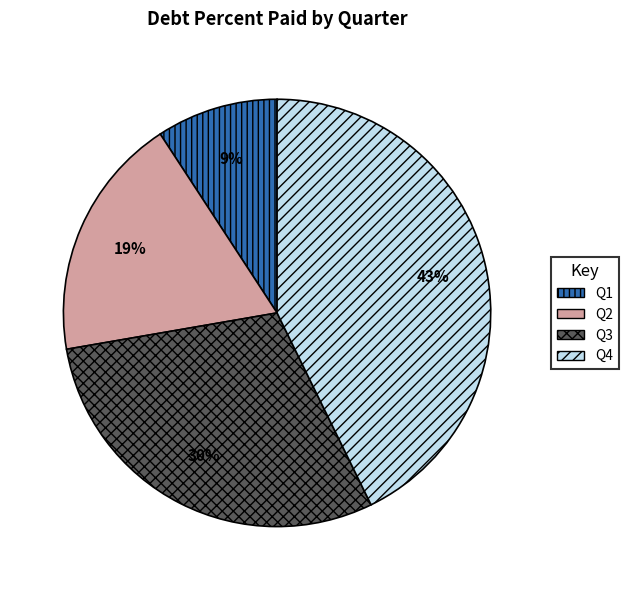

What is the smallest slice in the pie chart?

Q1